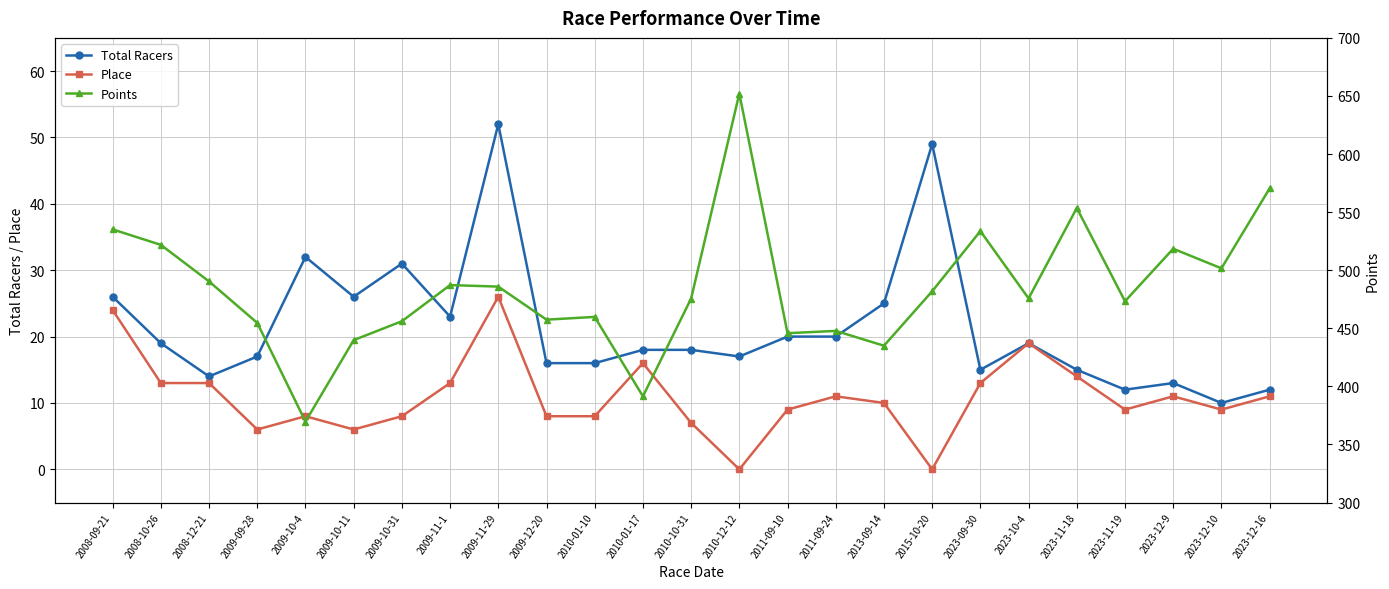

Reading left to right, what are all the values shown in this chart?

Total Racers: 2008-09-21=26.0	2008-10-26=19.0	2008-12-21=14.0	2009-09-28=17.0	2009-10-4=32.0	2009-10-11=26.0	2009-10-31=31.0	2009-11-1=23.0	2009-11-29=52.0	2009-12-20=16.0	2010-01-10=16.0	2010-01-17=18.0	2010-10-31=18.0	2010-12-12=17.0	2011-09-10=20.0	2011-09-24=20.0	2013-09-14=25.0	2015-10-20=49.0	2023-09-30=15.0	2023-10-4=19.0	2023-11-18=15.0	2023-11-19=12.0	2023-12-9=13.0	2023-12-10=10.0	2023-12-16=12.0
Place: 2008-09-21=24.0	2008-10-26=13.0	2008-12-21=13.0	2009-09-28=6.0	2009-10-4=8.0	2009-10-11=6.0	2009-10-31=8.0	2009-11-1=13.0	2009-11-29=26.0	2009-12-20=8.0	2010-01-10=8.0	2010-01-17=16.0	2010-10-31=7.0	2010-12-12=0.0	2011-09-10=9.0	2011-09-24=11.0	2013-09-14=10.0	2015-10-20=0.0	2023-09-30=13.0	2023-10-4=19.0	2023-11-18=14.0	2023-11-19=9.0	2023-12-9=11.0	2023-12-10=9.0	2023-12-16=11.0
Points: 2008-09-21=535.1	2008-10-26=521.8	2008-12-21=490.3	2009-09-28=454.6	2009-10-4=369.7	2009-10-11=439.8	2009-10-31=456.1	2009-11-1=487.2	2009-11-29=485.9	2009-12-20=457.4	2010-01-10=459.8	2010-01-17=391.4	2010-10-31=475.6	2010-12-12=652.1	2011-09-10=445.8	2011-09-24=447.7	2013-09-14=435.0	2015-10-20=481.9	2023-09-30=533.7	2023-10-4=475.7	2023-11-18=553.5	2023-11-19=473.3	2023-12-9=518.5	2023-12-10=501.6	2023-12-16=570.4